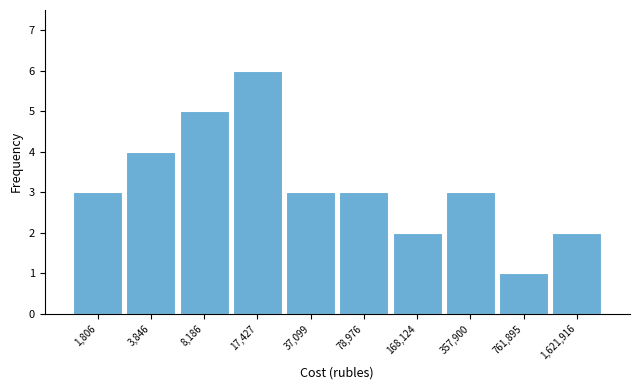

Reading left to right, extract all data points from this chart.

1,806=3	3,846=4	8,186=5	17,427=6	37,099=3	78,976=3	168,124=2	357,900=3	761,895=1	1,621,916=2